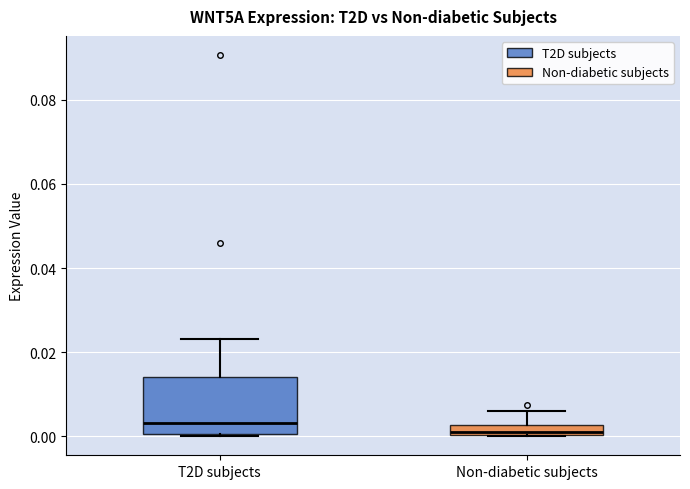

Which box is the tallest, from its lower edge to its upper edge?

T2D subjects